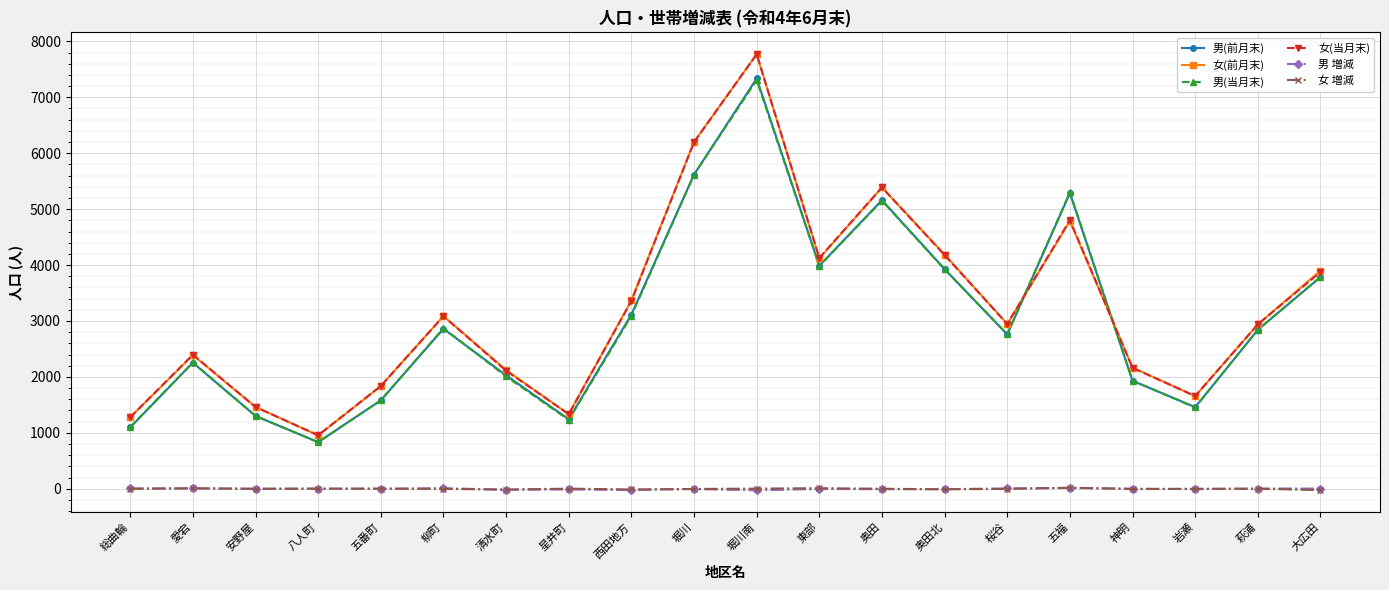

True or false: 女(当月末) and 女 増減 cross at least once.

False